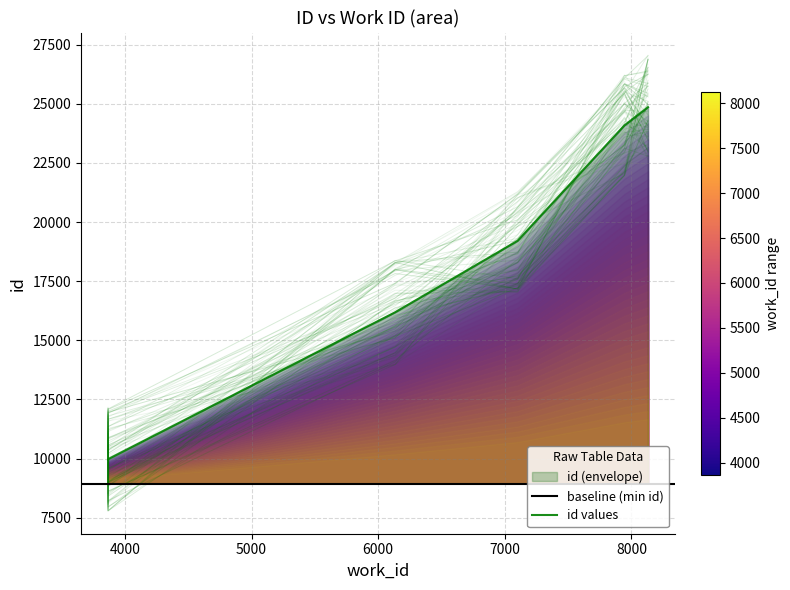

At which category does the chart reach its minimum across all series?

3866